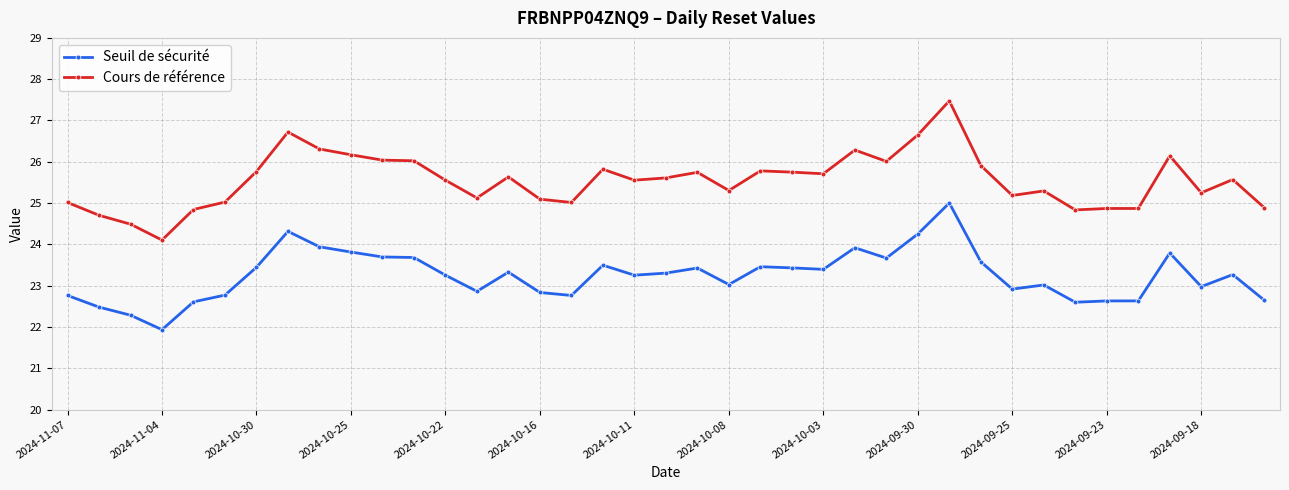

At how many categories does at least one series exceed 23?

39